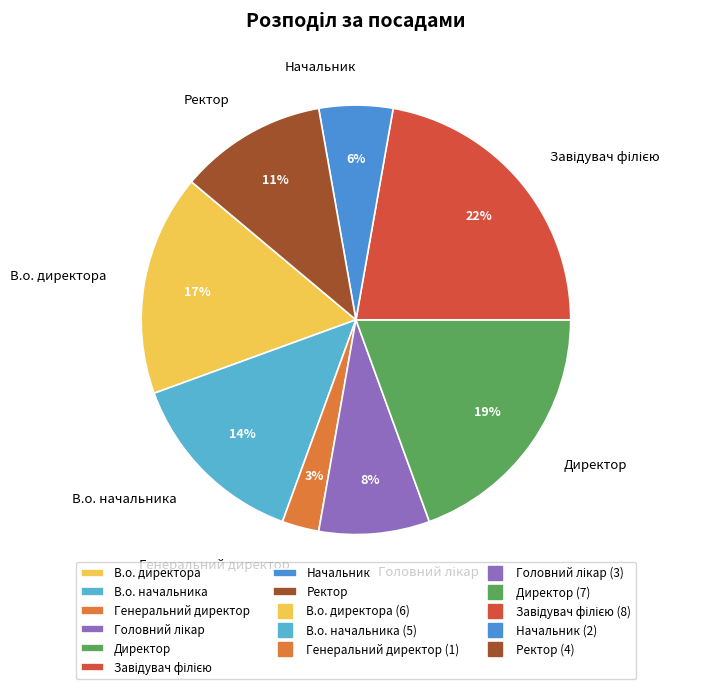

To the nearest percent, what is the difference between the largest and smallest slice percentages?

19%